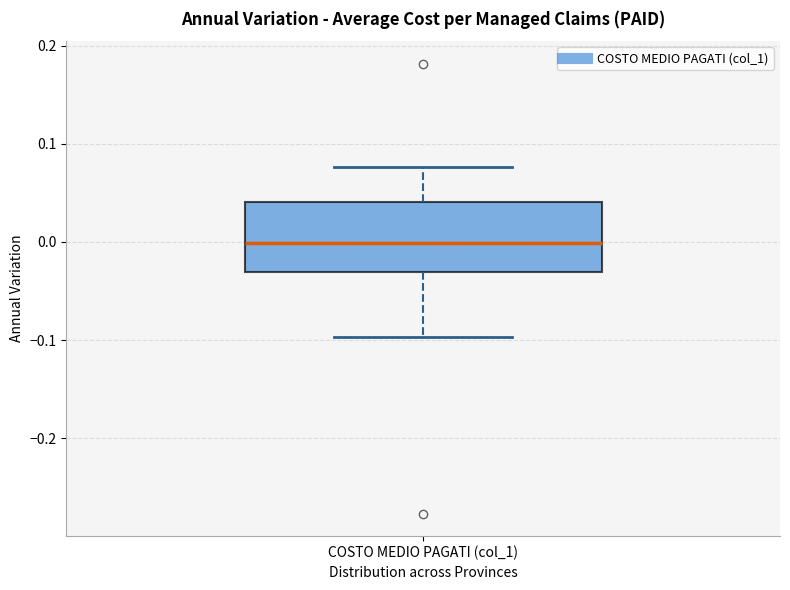

Transcribe this box plot: give where the median line is, the range the box spans, and where the two whiskers end, as read against the y-axis. The values are not printed on the chart, so give them approximately, as read against the axis.

median 0.00, box -0.03 to 0.04, whiskers -0.10 to 0.08